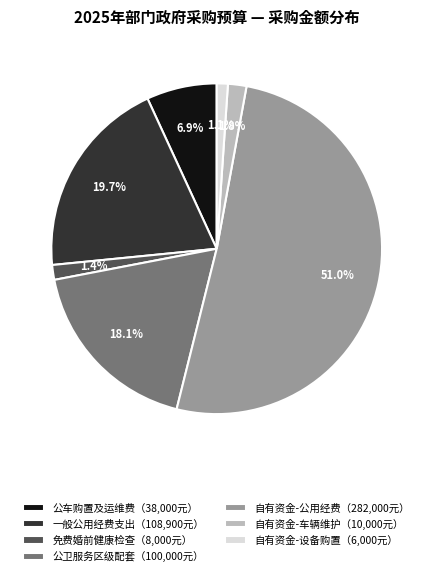

Which slice represents more than half of the pie?

自有资金-公用经费（282,000元）